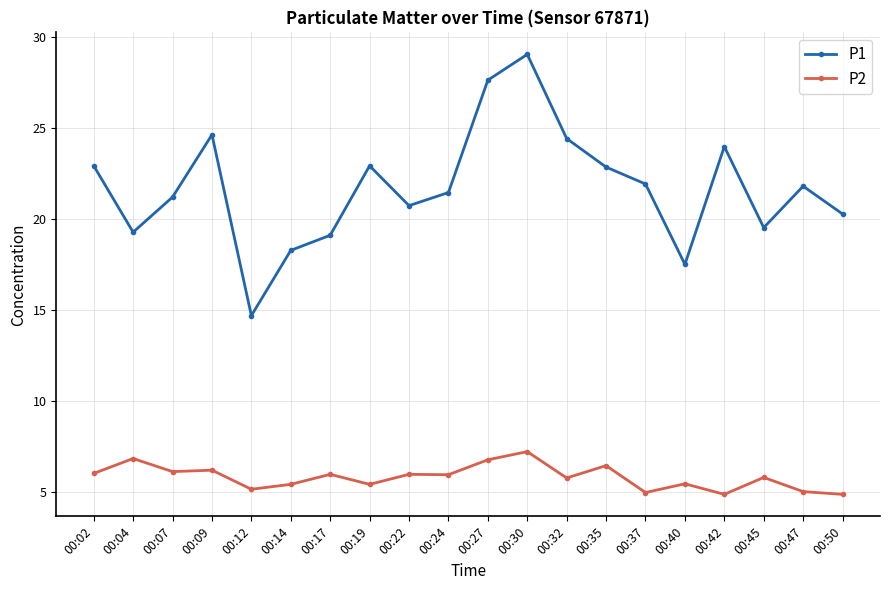

What is the approximate value of P1 at 00:30?

29.1